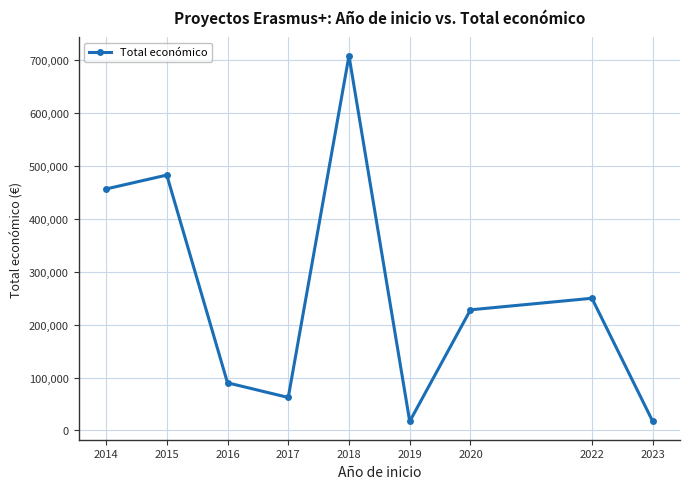

How many interior local peaks (higher than both neighbors) does the data have?

3